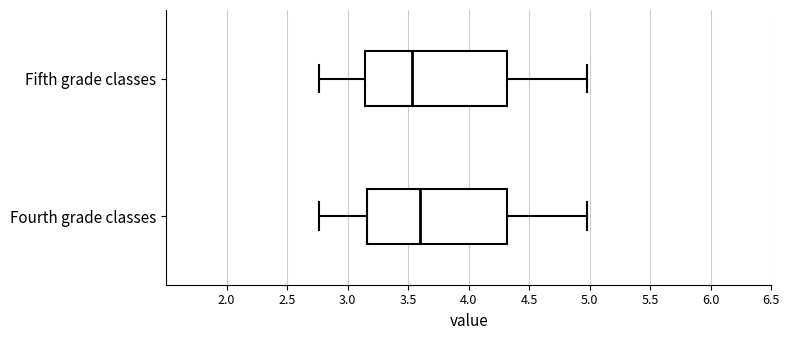

Where is the left edge of the box for Fifth grade classes on the x-axis? The values are not printed on the chart, so give them approximately, as read against the axis.

3.15